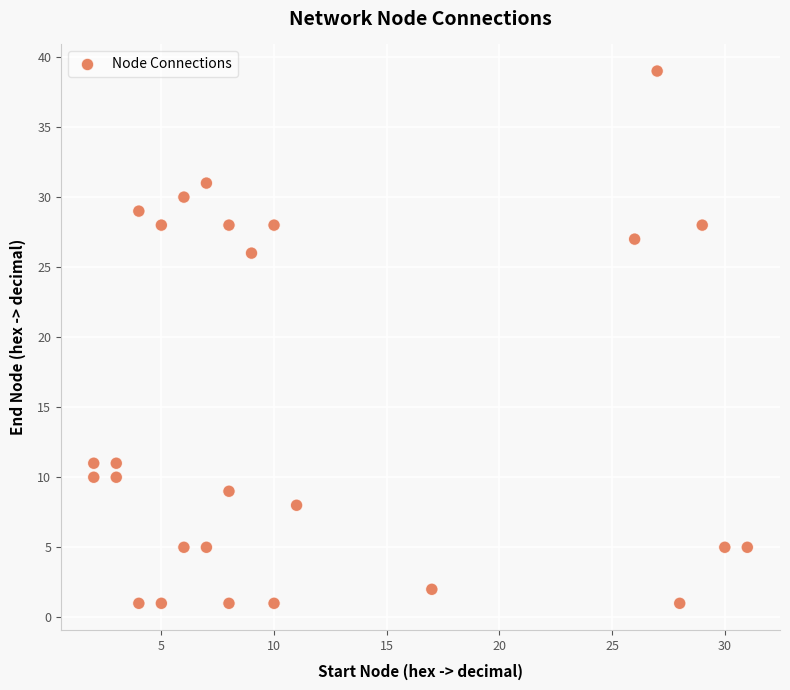

What is the range of X values (max minus min)?

29